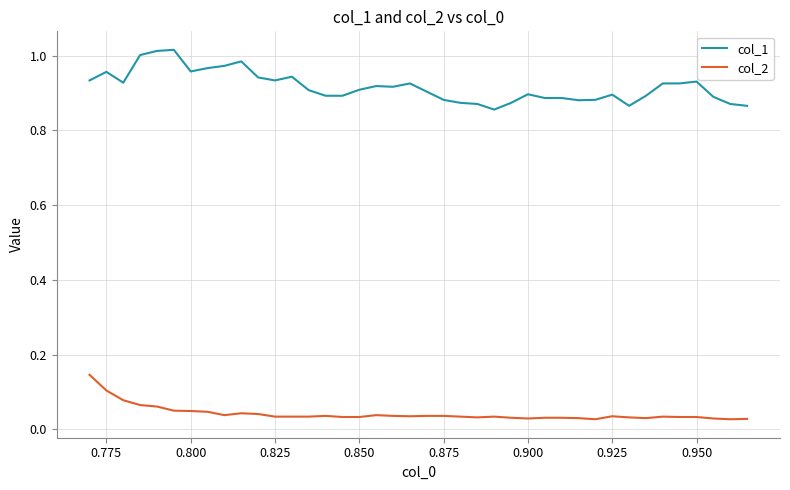

Which series has the widest spread of values?

col_1